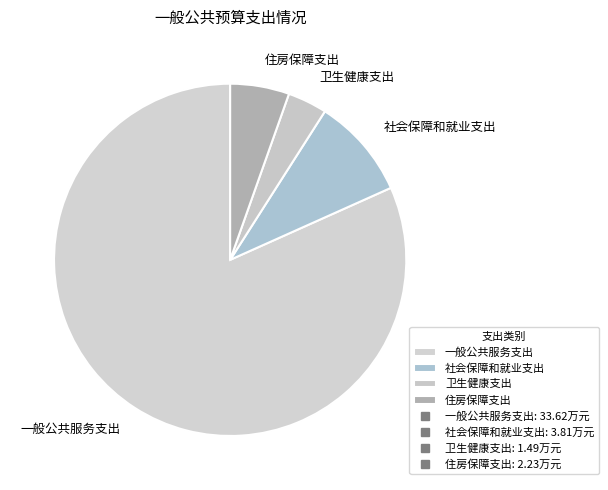

Is it true that 一般公共服务支出 is 82% of the pie?

True